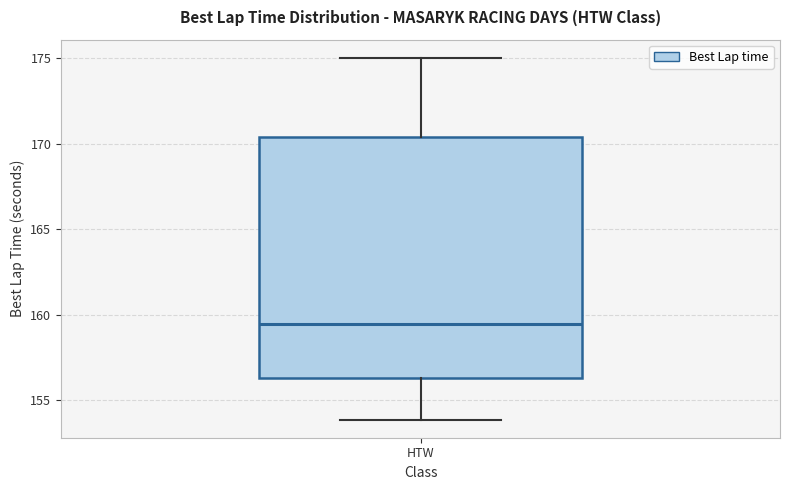

Transcribe this box plot: give where the median line is, the range the box spans, and where the two whiskers end, as read against the y-axis. The values are not printed on the chart, so give them approximately, as read against the axis.

median 159.5, box 156.5 to 170.5, whiskers 154.0 to 175.0